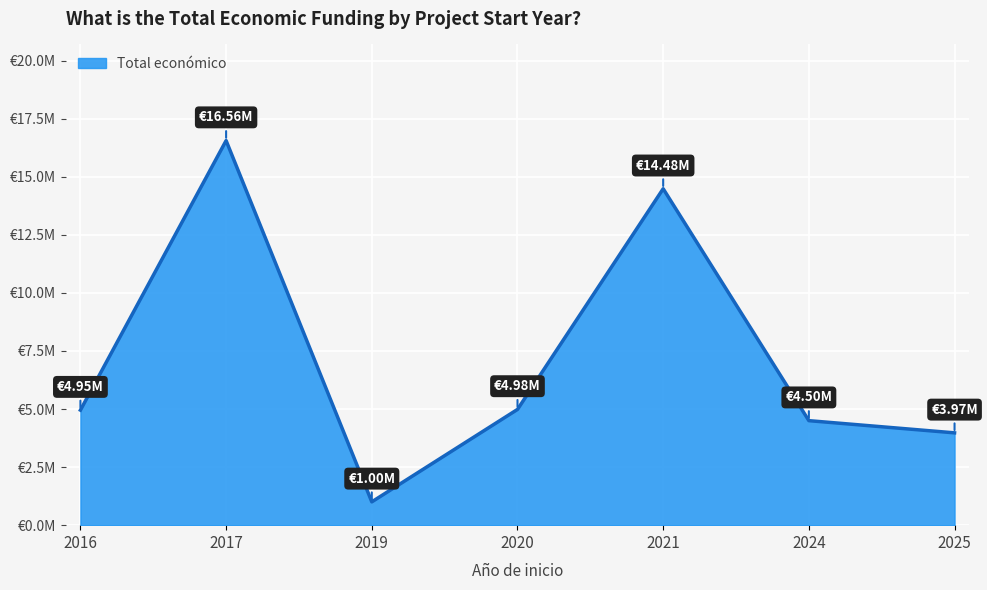

Is it true that the value at 2021 is 14484959?

True